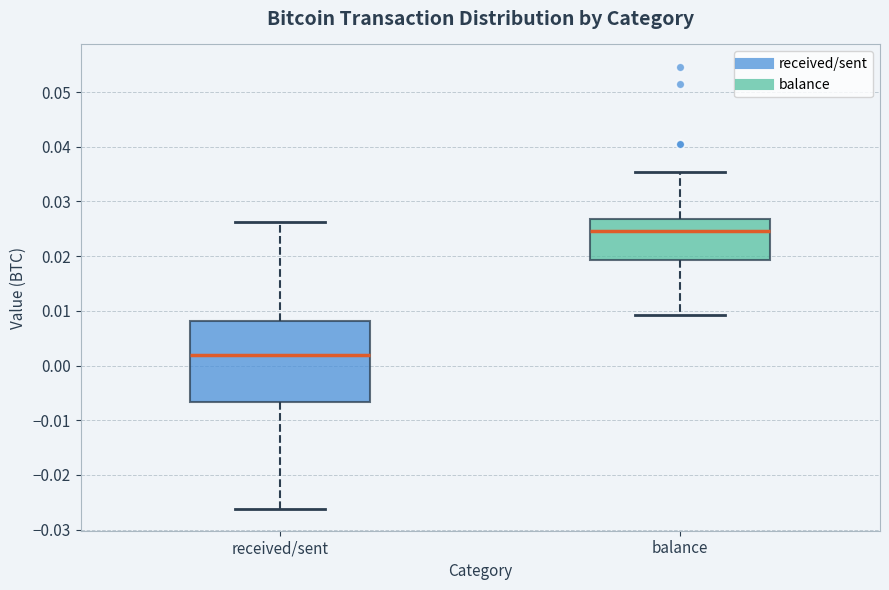

Where does the lower whisker of the box for balance end on the y-axis? The values are not printed on the chart, so give them approximately, as read against the axis.

0.009